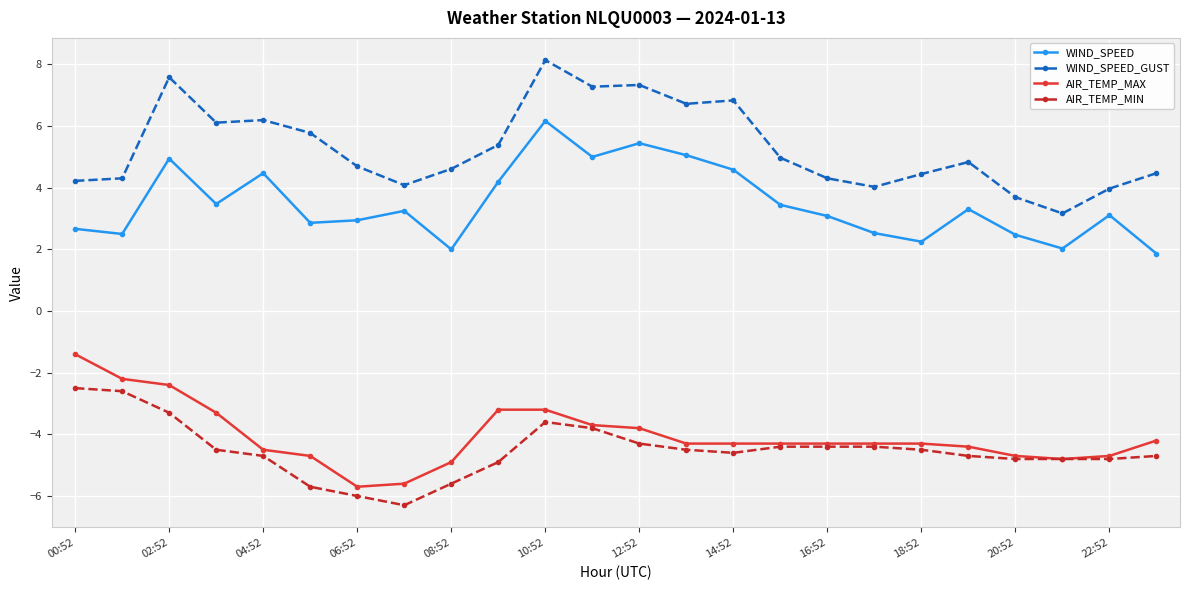

How many lines are shown in the chart?

4